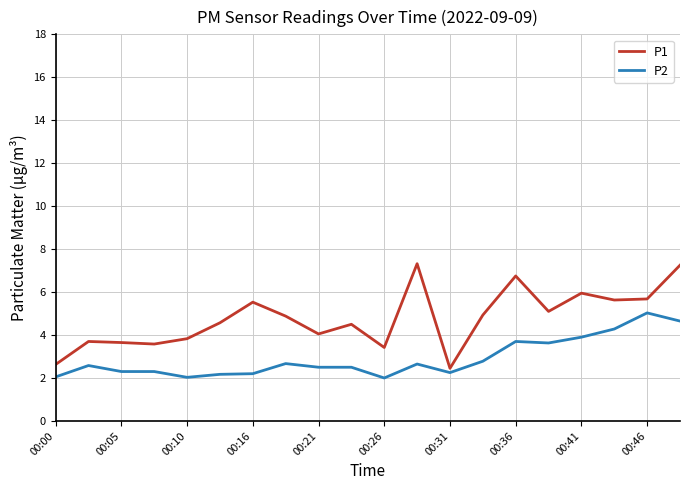

Rank the series by their maximum value, from lowest to highest.

P2, P1